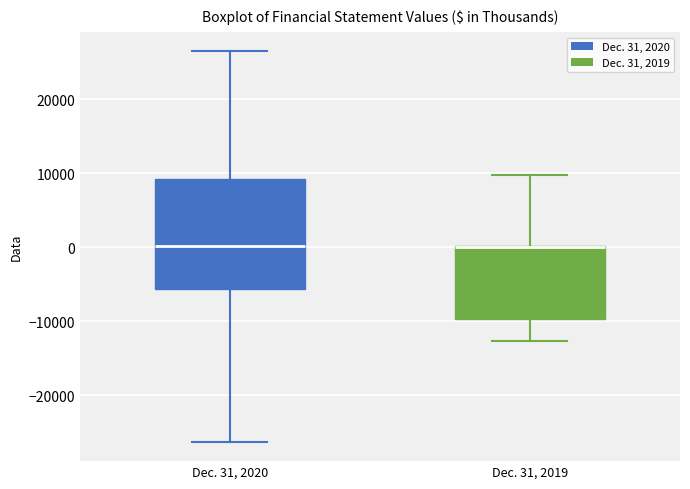

Which box is the tallest, from its lower edge to its upper edge?

Dec. 31, 2020